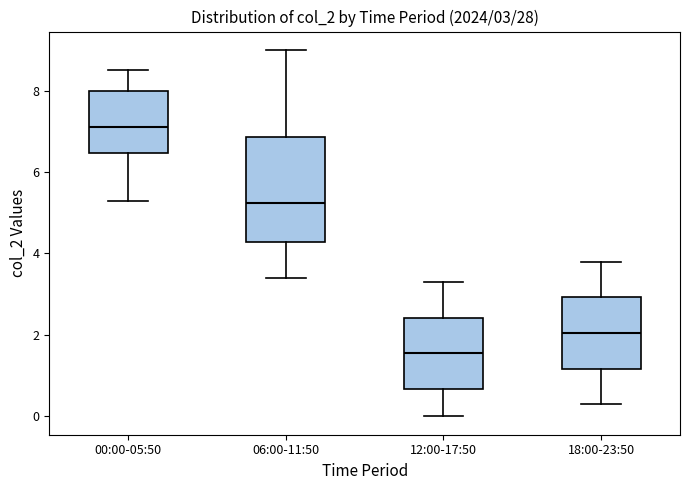

Which box's median line is the lowest?

12:00-17:50